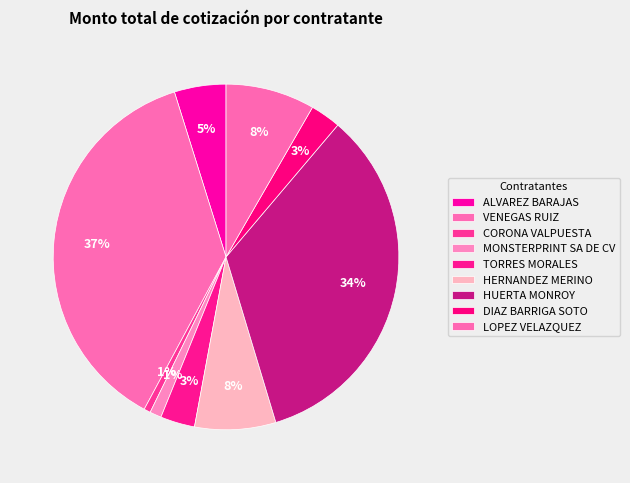

To the nearest percent, what portion does MONSTERPRINT SA DE CV represent?

1%